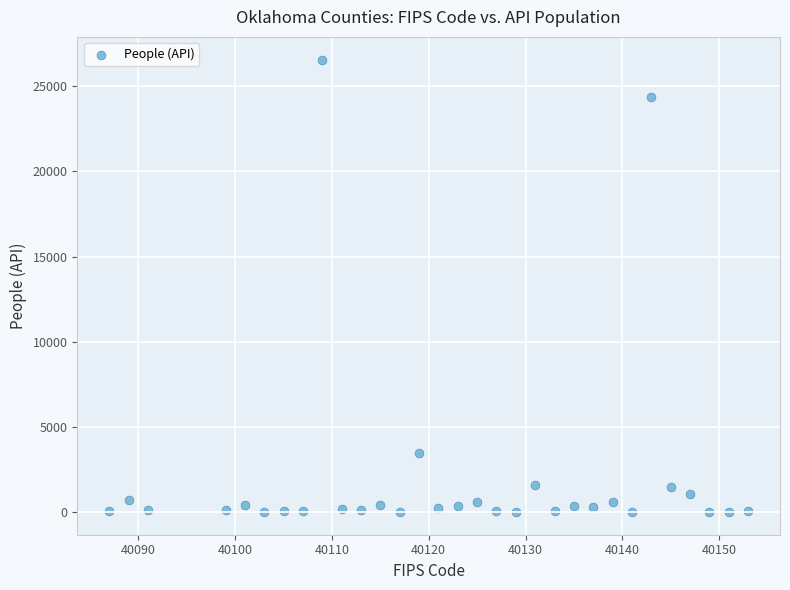

What Y value in the scatter plot is closest to 13285?

3486